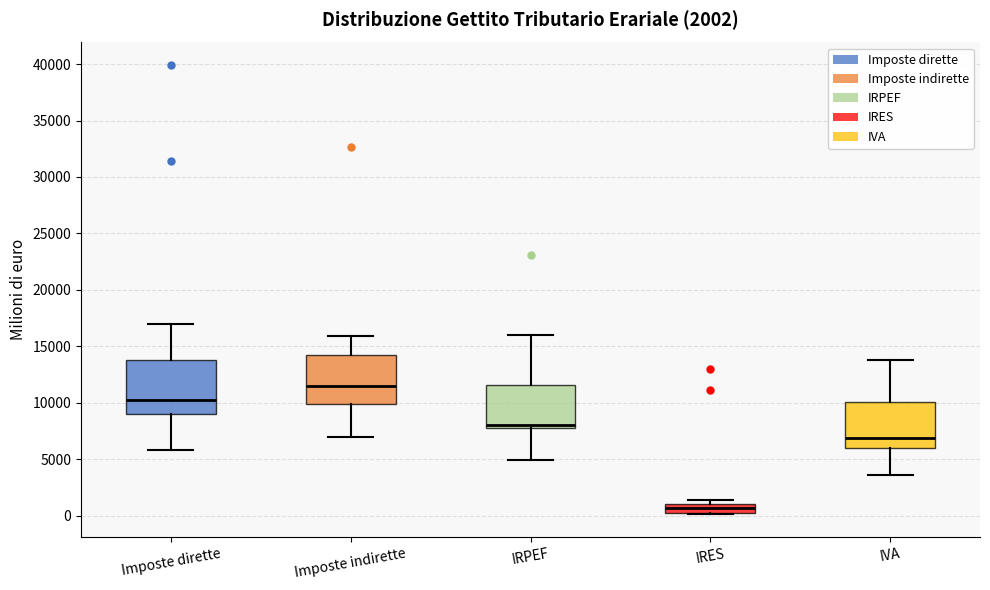

Which box has the highest median line?

Imposte indirette